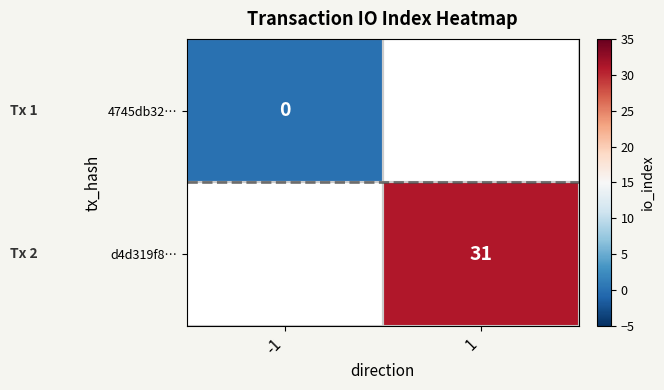

Is it true that d4d319f8… equals 31 at 1?

True